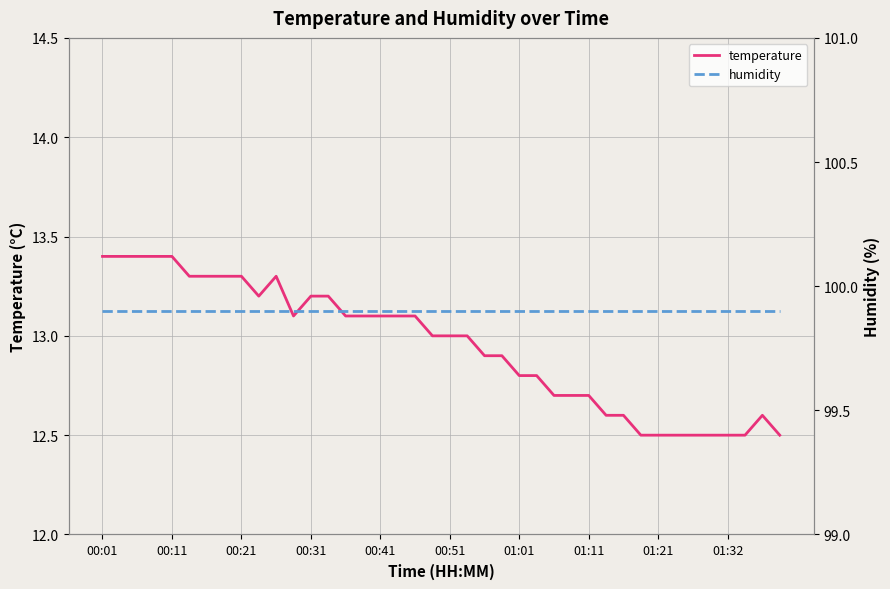

What is the minimum value for humidity?

99.9